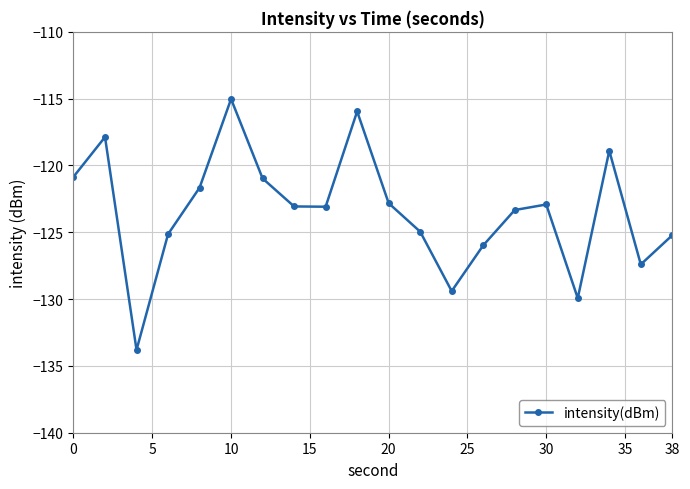

What is the value of the 12th point from the left?

-125.0